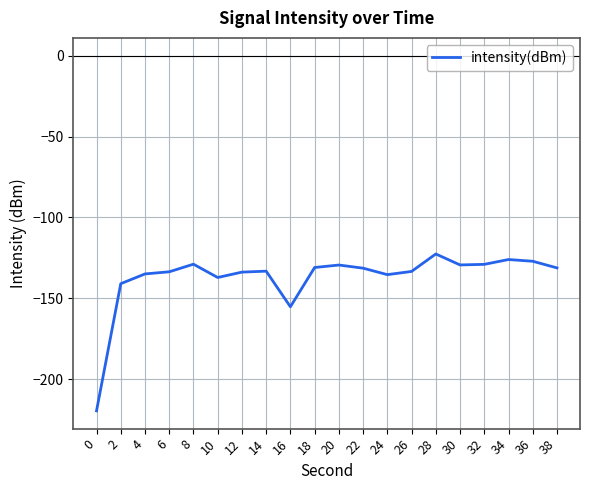

What is the sum of the values at 8 and 28?

-251.4